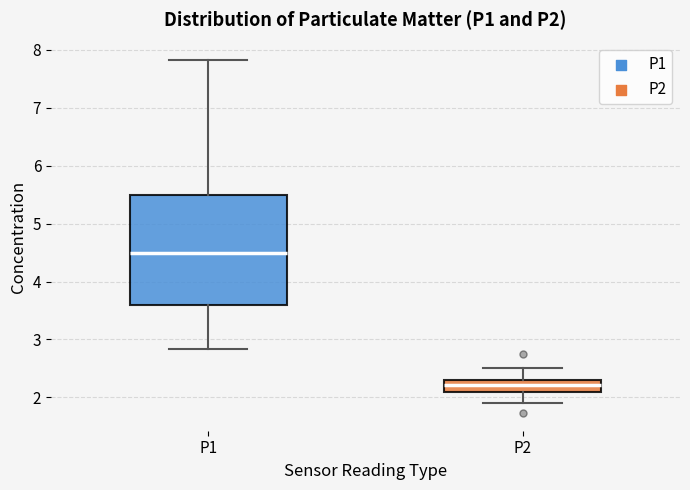

Reading left to right, read every box against the y-axis: the position of its median line, the range the box covers, and the ends of its whiskers. The values are not printed on the chart, so give them approximately, as read against the axis.

P1: median 4.5, box 3.6 to 5.5, whiskers 2.8 to 7.8
P2: median 2.2, box 2.1 to 2.3, whiskers 1.9 to 2.5